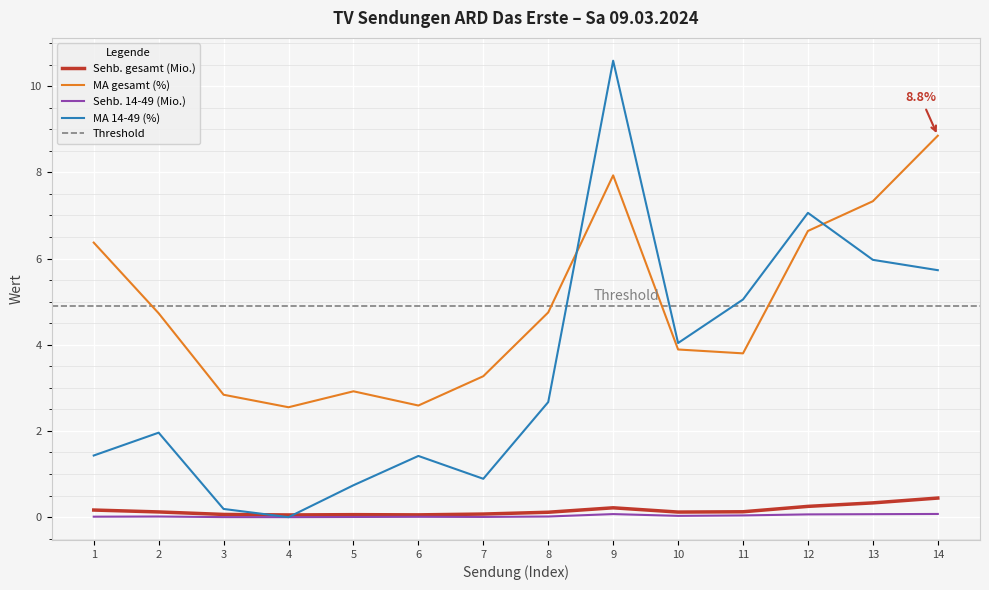

True or false: Sehb. 14-49 (Mio.) has a value of 0.1 at 12.

True